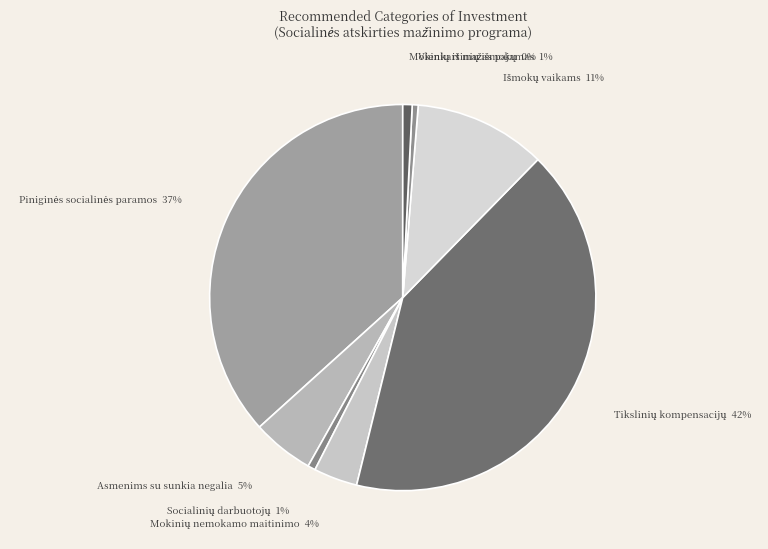

Count the number of slices in the pie.

8